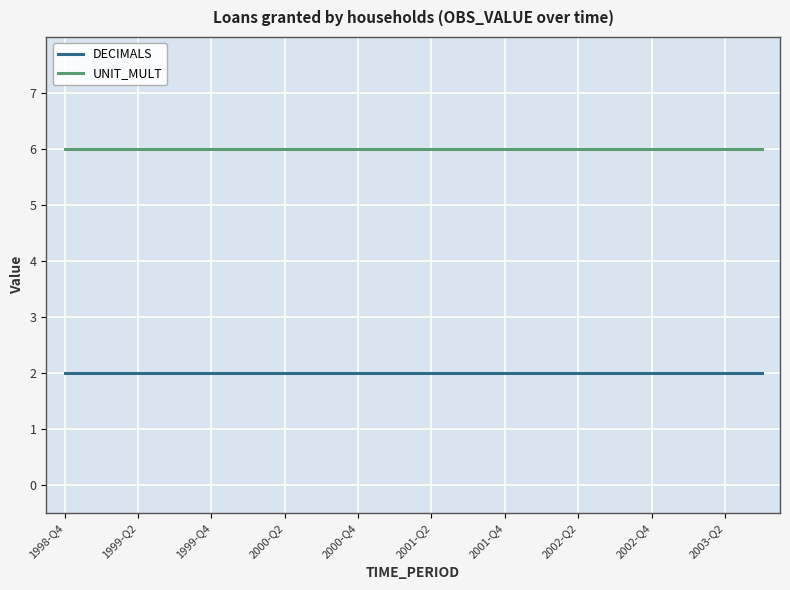

What are all the series names shown in the legend?

DECIMALS, UNIT_MULT